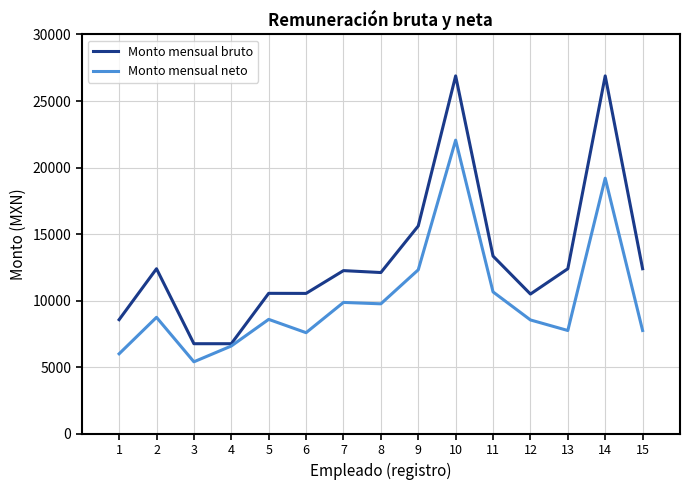

At which label does Monto mensual neto reach its peak?

10